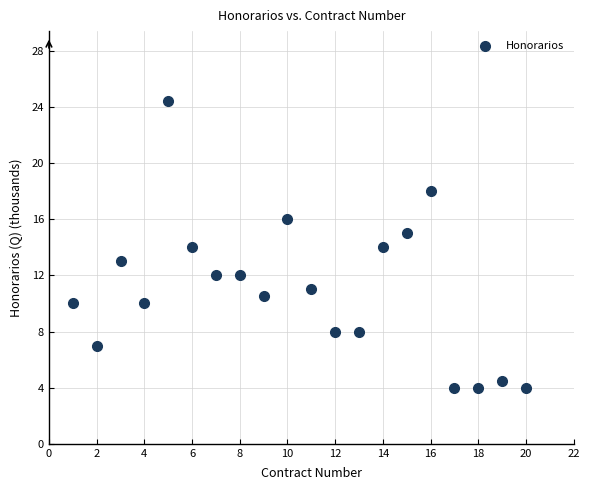

What is the range of X values (max minus min)?

19.0